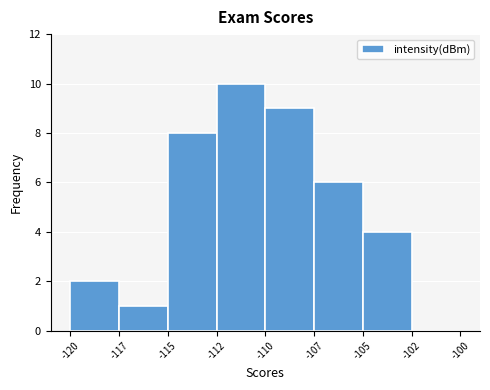

Reading left to right, what are all the values shown in this chart?

-120=2	-117=1	-115=8	-112=10	-110=9	-107=6	-105=4	-102=0